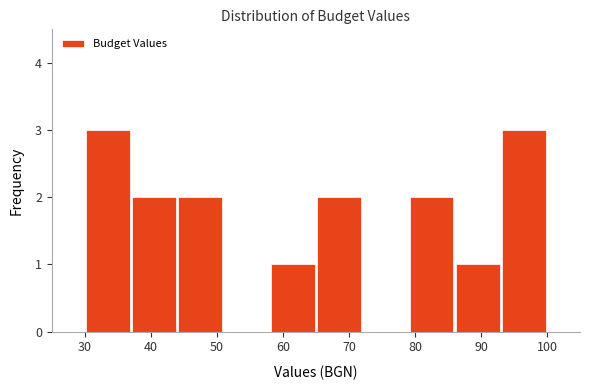

Reading left to right, transcribe this chart: for each bar, give the range it covers on the x-axis and its height. The values are not printed on the chart, so give them approximately, as read against the axis.

30 to 37: 3
37 to 44: 2
44 to 51: 2
51 to 58: 0
58 to 65: 1
65 to 72: 2
72 to 79: 0
79 to 86: 2
86 to 93: 1
93 to 100: 3